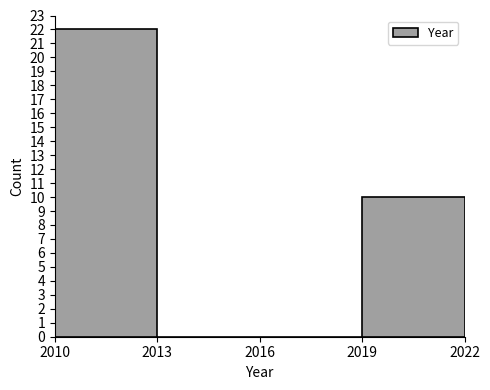

Over which range of the x-axis is the bar tallest?

2010 to 2013